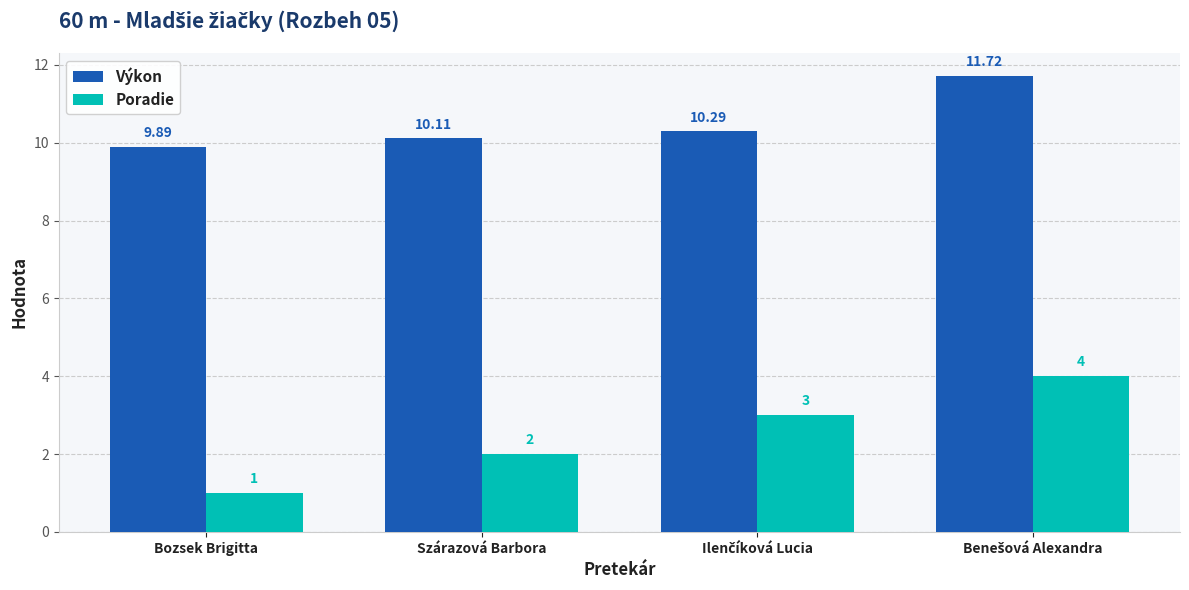

At how many categories does at least one series exceed 8?

4